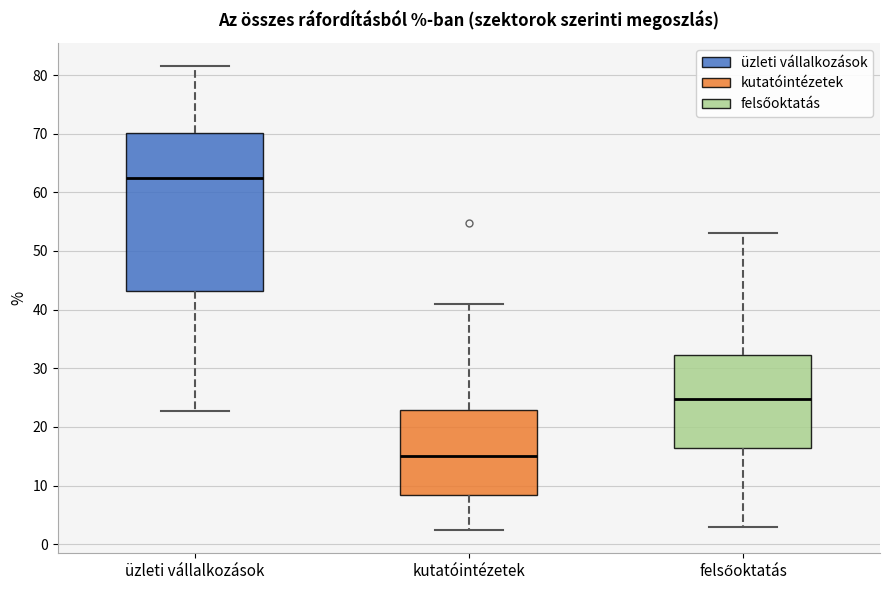

Reading left to right, transcribe this box plot: for each box, give where its median line is, the range the box spans, and where its two whiskers end, as read against the y-axis. The values are not printed on the chart, so give them approximately, as read against the axis.

üzleti vállalkozások: median 62, box 43 to 70, whiskers 23 to 82
kutatóintézetek: median 15, box 8 to 23, whiskers 2 to 41
felsőoktatás: median 25, box 16 to 32, whiskers 3 to 53